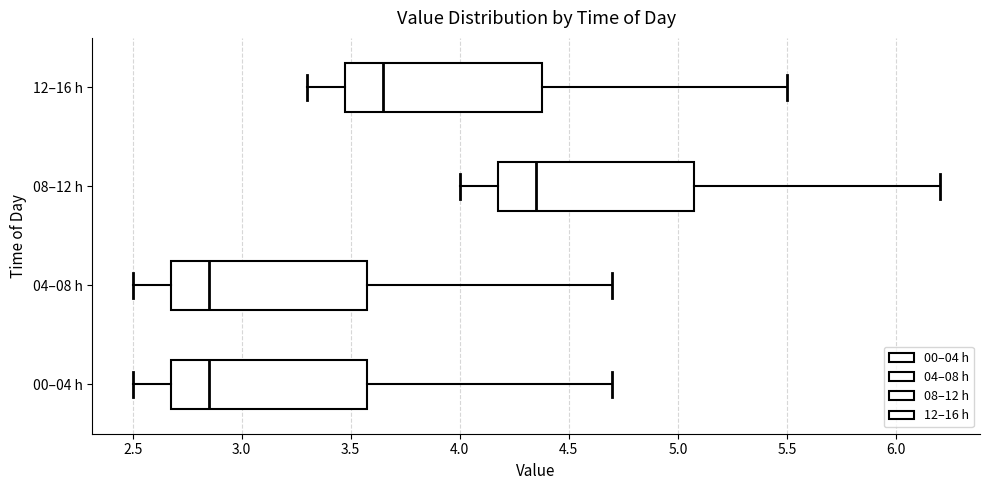

Reading bottom to top, transcribe this box plot: for each box, give where its median line is, the range the box spans, and where its two whiskers end, as read against the x-axis. The values are not printed on the chart, so give them approximately, as read against the axis.

00–04 h: median 2.85, box 2.70 to 3.60, whiskers 2.50 to 4.70
04–08 h: median 2.85, box 2.70 to 3.60, whiskers 2.50 to 4.70
08–12 h: median 4.35, box 4.20 to 5.10, whiskers 4.00 to 6.20
12–16 h: median 3.65, box 3.50 to 4.40, whiskers 3.30 to 5.50